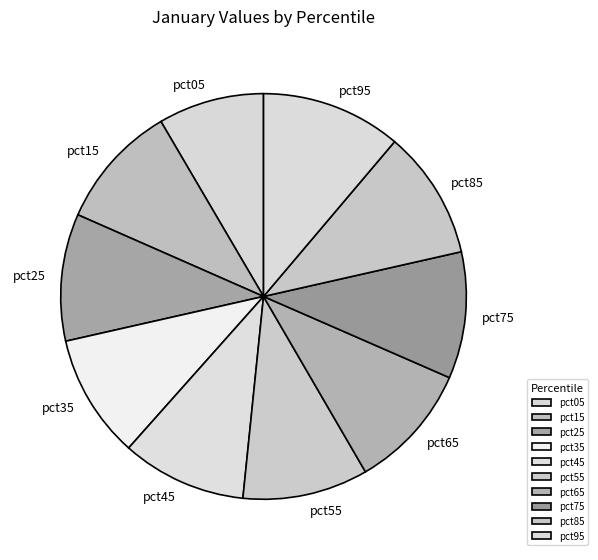

Combined, do pct95 and pct75 account for over 50%?

No